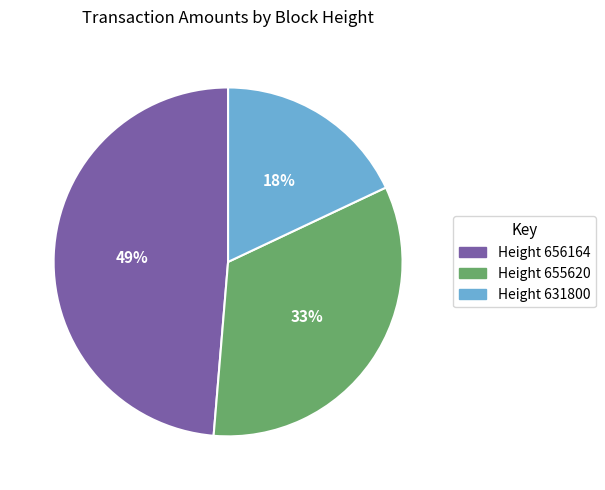

Is there a majority slice in this chart?

No